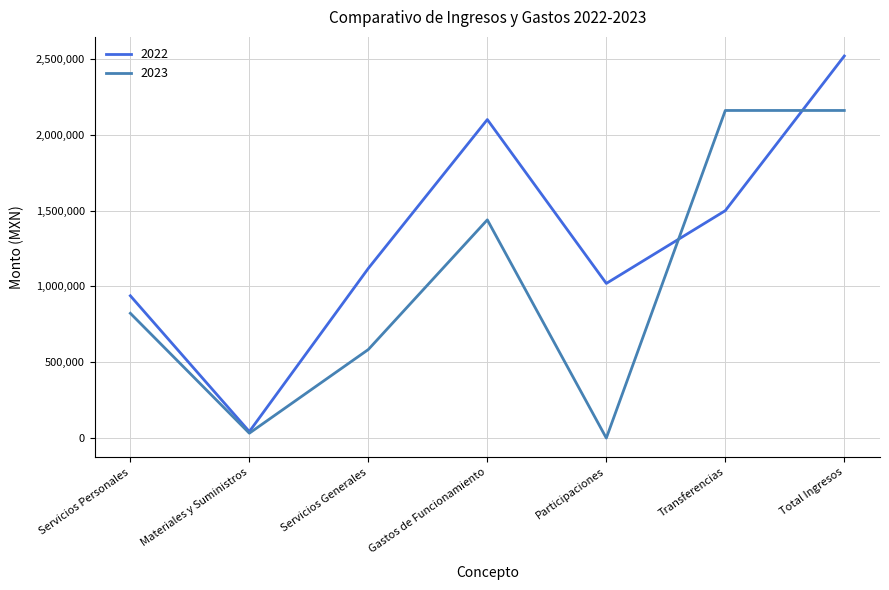

After their last crossing, which series has the higher values: 2023 or 2022?

2022